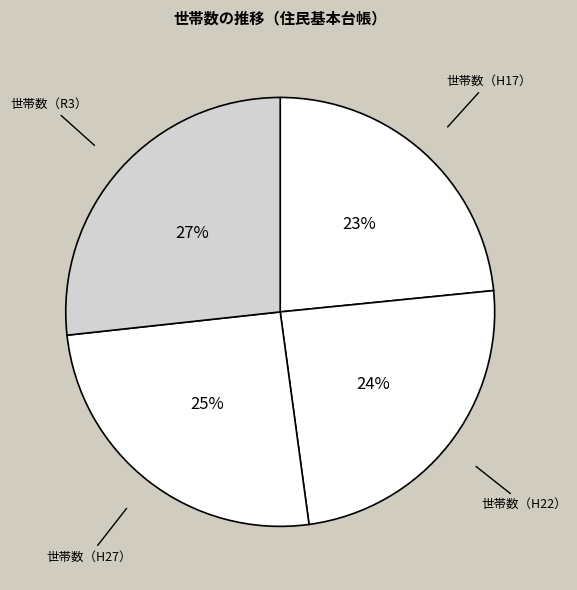

Rank the categories by value from lowest to highest.

世帯数（H17）, 世帯数（H22）, 世帯数（H27）, 世帯数（R3）